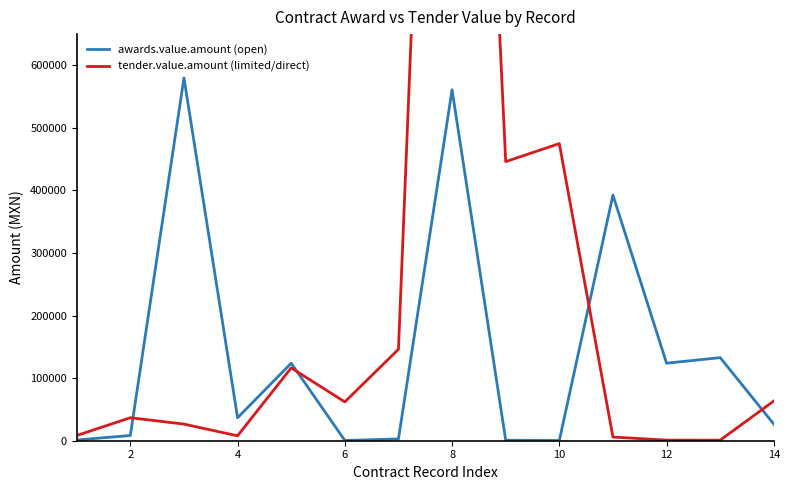

The tender.value.amount (limited/direct) series shows 41108.7 at 4. True or false?

False